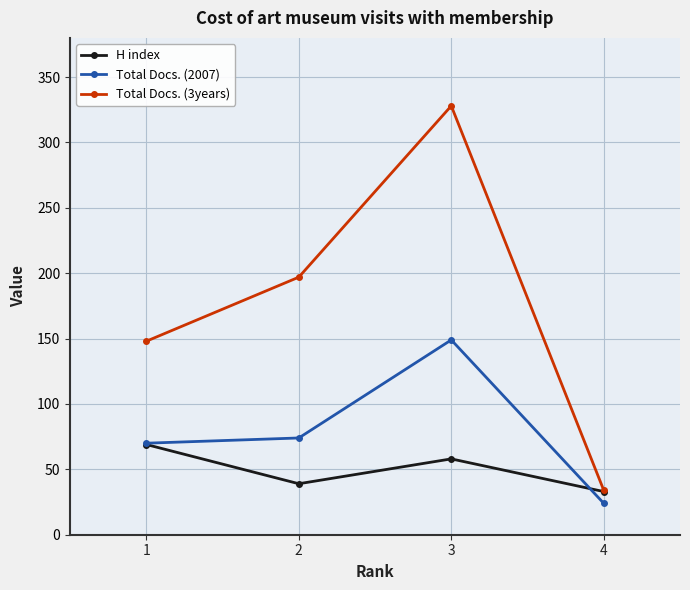

True or false: Total Docs. (2007) and Total Docs. (3years) intersect in this chart.

False